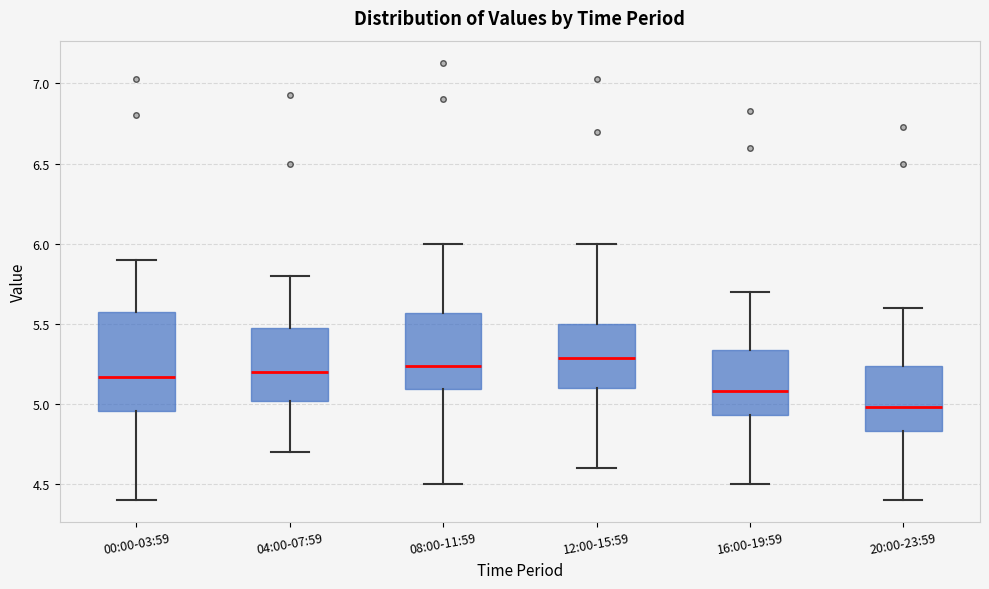

Reading left to right, transcribe this box plot: for each box, give where its median line is, the range the box spans, and where its two whiskers end, as read against the y-axis. The values are not printed on the chart, so give them approximately, as read against the axis.

00:00-03:59: median 5.15, box 4.95 to 5.60, whiskers 4.40 to 5.90
04:00-07:59: median 5.20, box 5.00 to 5.50, whiskers 4.70 to 5.80
08:00-11:59: median 5.25, box 5.10 to 5.55, whiskers 4.50 to 6.00
12:00-15:59: median 5.30, box 5.10 to 5.50, whiskers 4.60 to 6.00
16:00-19:59: median 5.10, box 4.95 to 5.35, whiskers 4.50 to 5.70
20:00-23:59: median 5.00, box 4.85 to 5.25, whiskers 4.40 to 5.60